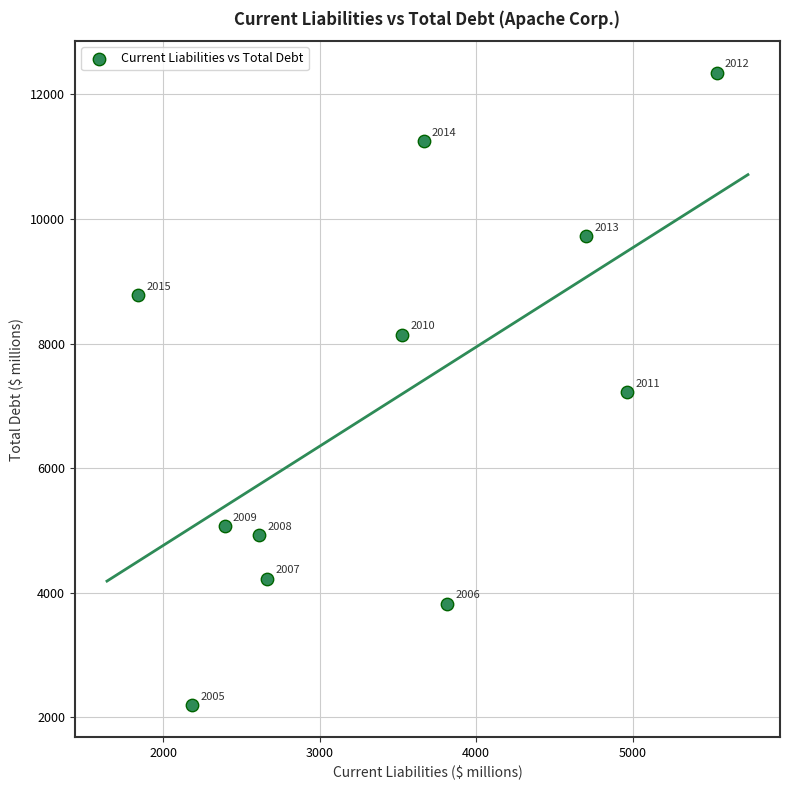

What Y value in the scatter plot is closest to 7268?

7216